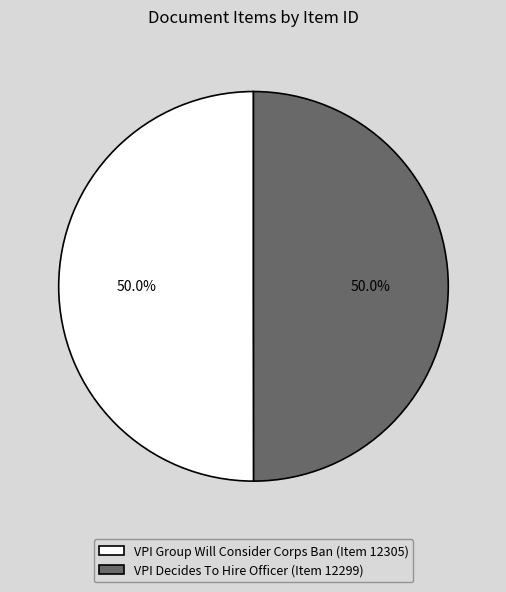

To the nearest percent, what portion does VPI Decides To Hire Officer (Item 12299) represent?

50%